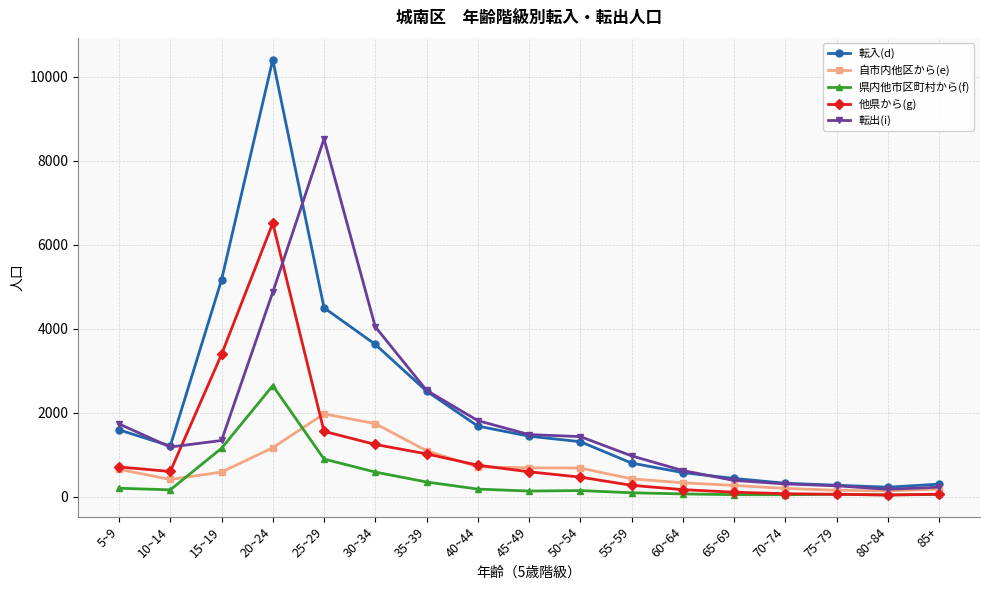

What is the label of the 14th point from the left?

70~74